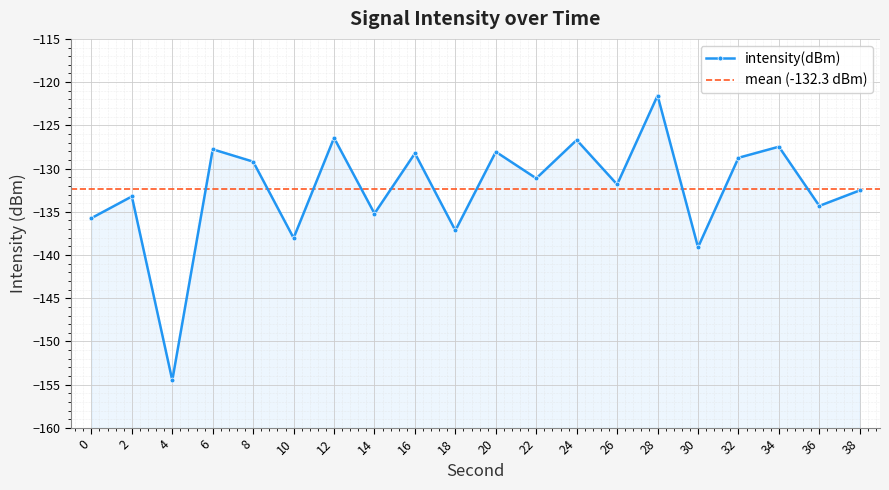

Reading left to right, transcribe all the data shown in this chart.

-135.7	-133.2	-154.5	-127.8	-129.2	-138.0	-126.4	-135.2	-128.2	-137.2	-128.1	-131.1	-126.7	-131.8	-121.6	-139.1	-128.8	-127.5	-134.3	-132.5